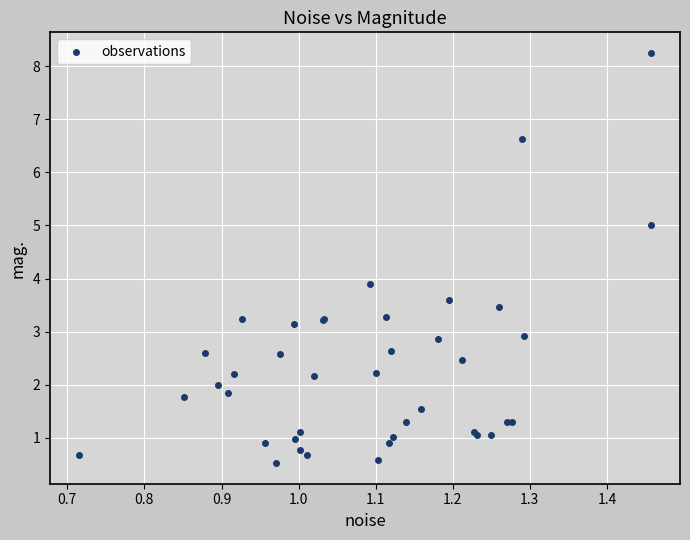

What Y value in the scatter plot is closest to 4?

3.9